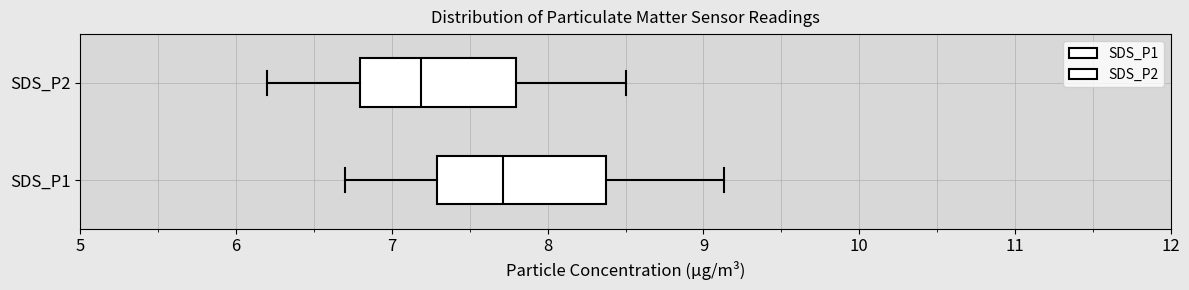

Where is the right edge of the box for SDS_P1 on the x-axis? The values are not printed on the chart, so give them approximately, as read against the axis.

8.4